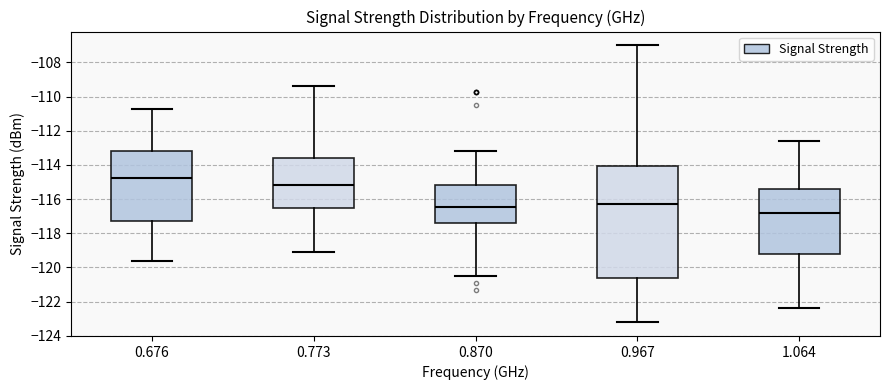

Where does the lower whisker of the box at x = 0.676 end on the y-axis? The values are not printed on the chart, so give them approximately, as read against the axis.

-119.6